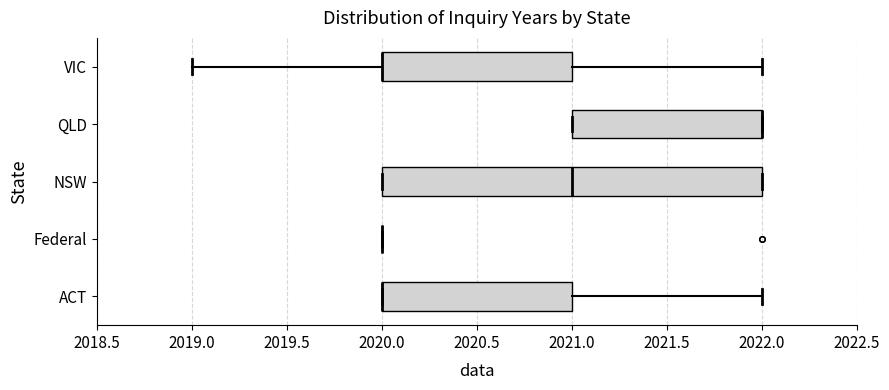

Reading bottom to top, read every box against the x-axis: the position of its median line, the range the box covers, and the ends of its whiskers. The values are not printed on the chart, so give them approximately, as read against the axis.

ACT: median 2020 (drawn on the box's left edge), box 2020 to 2021, whiskers 2020 to 2022
Federal: box collapsed to a line at 2020, whiskers 2020 to 2020
NSW: median 2021, box 2020 to 2022, whiskers 2020 to 2022
QLD: median 2022 (drawn on the box's right edge), box 2021 to 2022, whiskers 2021 to 2022
VIC: median 2020 (drawn on the box's left edge), box 2020 to 2021, whiskers 2019 to 2022